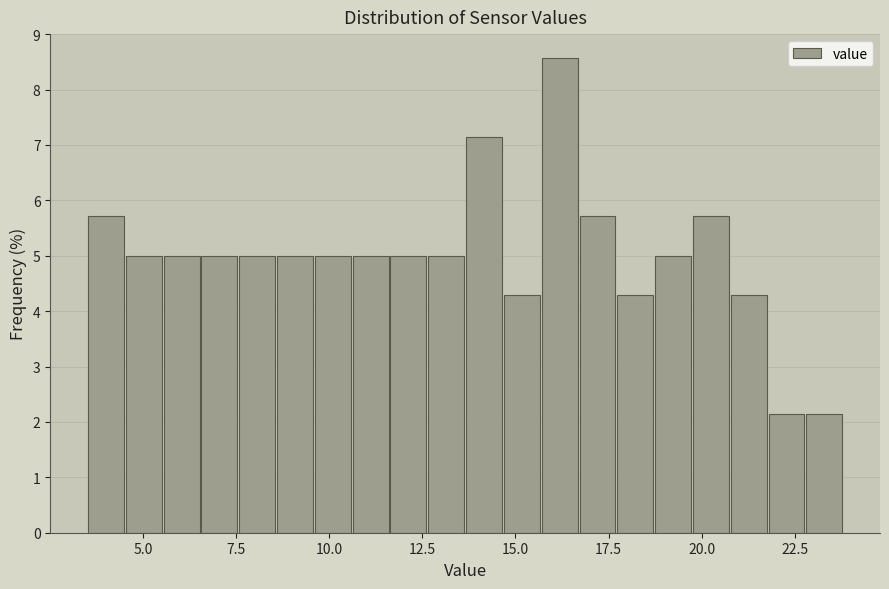

Around what value on the x-axis is the tallest bar? Give the approximate position of its centre, as read against the axis.

16.0